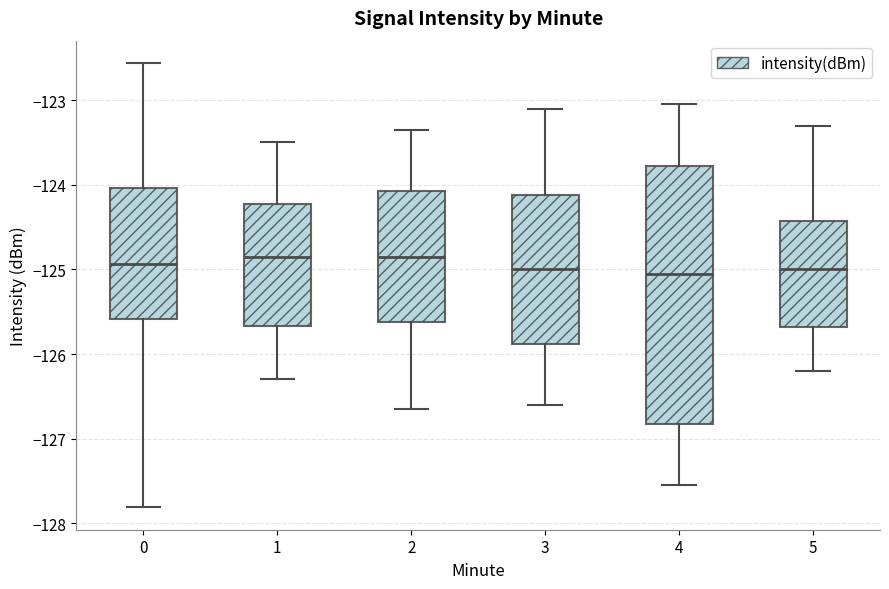

Reading left to right, transcribe this box plot: for each box, give where its median line is, the range the box spans, and where its two whiskers end, as read against the y-axis. The values are not printed on the chart, so give them approximately, as read against the axis.

0: median -124.9, box -125.6 to -124.0, whiskers -127.8 to -122.6
1: median -124.8, box -125.7 to -124.2, whiskers -126.3 to -123.5
2: median -124.8, box -125.6 to -124.1, whiskers -126.6 to -123.3
3: median -125.0, box -125.9 to -124.1, whiskers -126.6 to -123.1
4: median -125.0, box -126.8 to -123.8, whiskers -127.5 to -123.0
5: median -125.0, box -125.7 to -124.4, whiskers -126.2 to -123.3